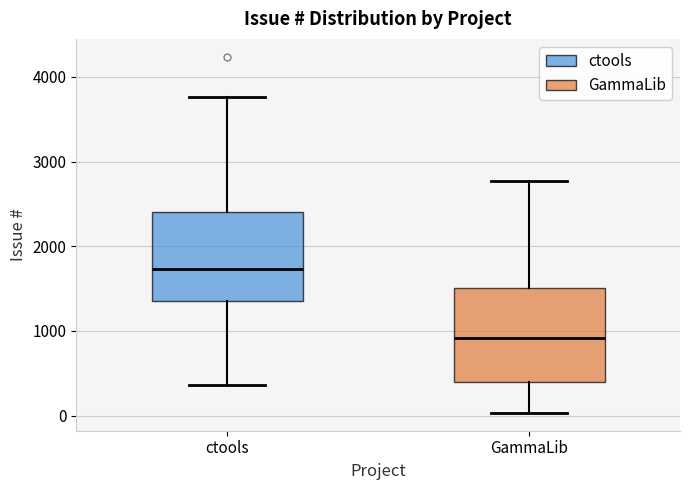

Reading left to right, read every box against the y-axis: the position of its median line, the range the box covers, and the ends of its whiskers. The values are not printed on the chart, so give them approximately, as read against the axis.

ctools: median 1700, box 1300 to 2400, whiskers 400 to 3800
GammaLib: median 900, box 400 to 1500, whiskers 0 to 2800